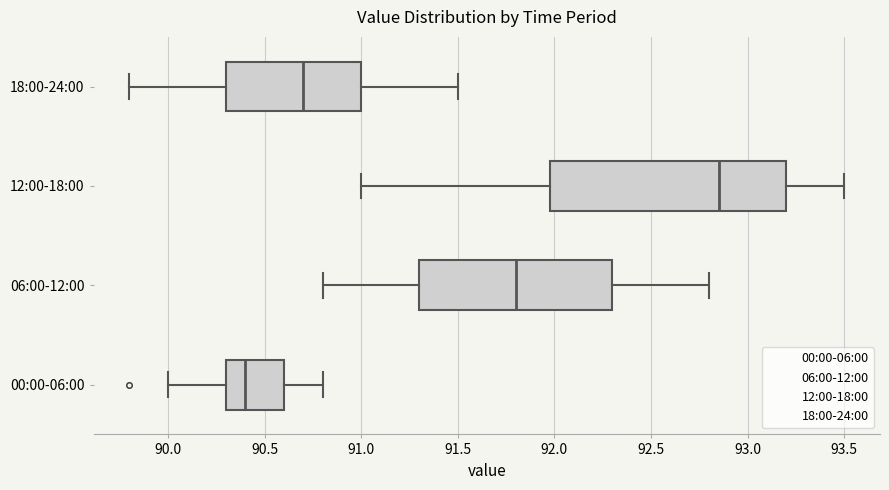

Reading bottom to top, transcribe this box plot: for each box, give where its median line is, the range the box spans, and where its two whiskers end, as read against the x-axis. The values are not printed on the chart, so give them approximately, as read against the axis.

00:00-06:00: median 90.40, box 90.30 to 90.60, whiskers 90.00 to 90.80
06:00-12:00: median 91.80, box 91.30 to 92.30, whiskers 90.80 to 92.80
12:00-18:00: median 92.85, box 92.00 to 93.20, whiskers 91.00 to 93.50
18:00-24:00: median 90.70, box 90.30 to 91.00, whiskers 89.80 to 91.50